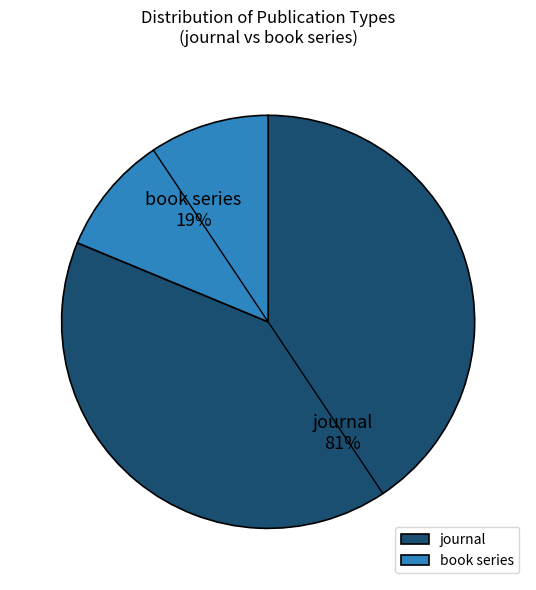

Rank the categories by value from lowest to highest.

book series, journal